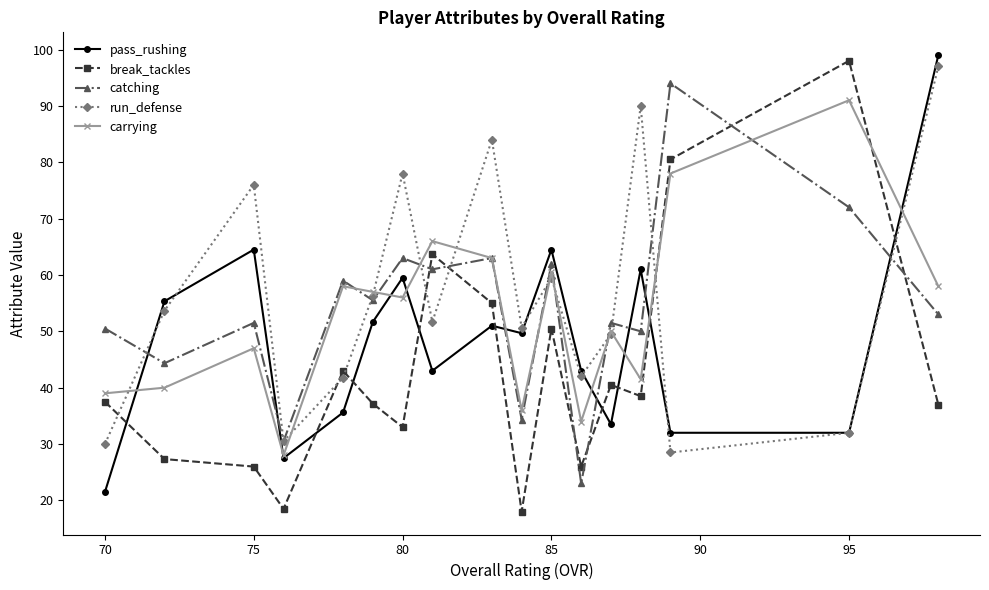

What is the lowest value of the pass_rushing series?

21.5